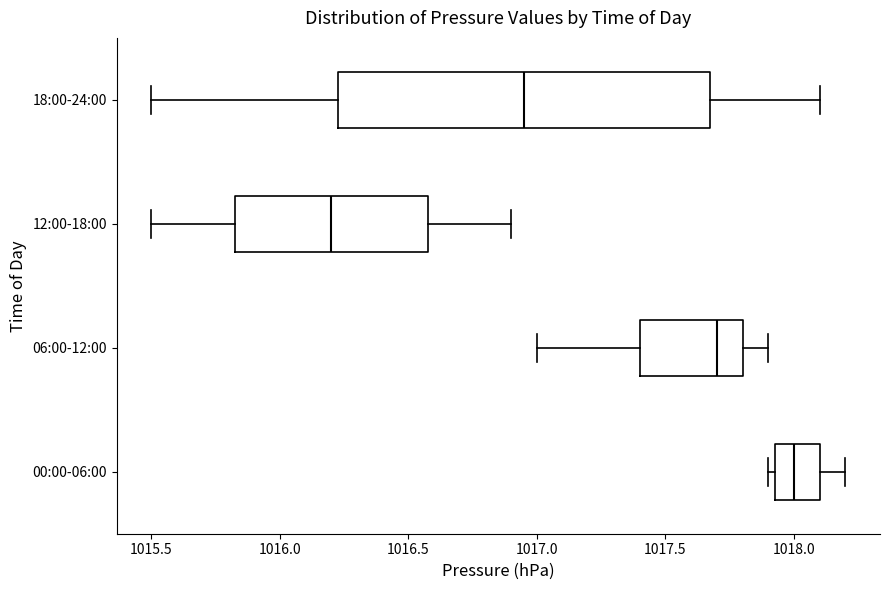

Reading bottom to top, transcribe this box plot: for each box, give where its median line is, the range the box spans, and where its two whiskers end, as read against the x-axis. The values are not printed on the chart, so give them approximately, as read against the axis.

00:00-06:00: median 1018.00, box 1017.95 to 1018.10, whiskers 1017.90 to 1018.20
06:00-12:00: median 1017.70, box 1017.40 to 1017.80, whiskers 1017.00 to 1017.90
12:00-18:00: median 1016.20, box 1015.85 to 1016.60, whiskers 1015.50 to 1016.90
18:00-24:00: median 1016.95, box 1016.25 to 1017.70, whiskers 1015.50 to 1018.10